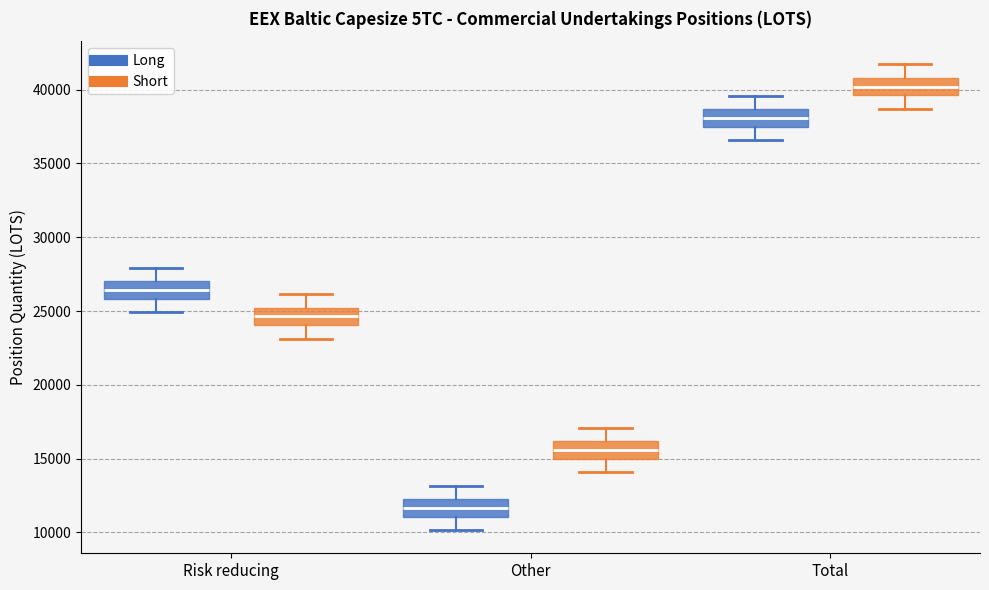

Reading left to right, read every box against the y-axis: the position of its median line, the range the box covers, and the ends of its whiskers. The values are not printed on the chart, so give them approximately, as read against the axis.

Risk reducing (Long): median 26500, box 26000 to 27000, whiskers 25000 to 28000
Risk reducing (Short): median 24500, box 24000 to 25000, whiskers 23000 to 26000
Other (Long): median 11500, box 11000 to 12500, whiskers 10000 to 13000
Other (Short): median 15500, box 15000 to 16000, whiskers 14000 to 17000
Total (Long): median 38000, box 37500 to 38500, whiskers 36500 to 39500
Total (Short): median 40000, box 39500 to 41000, whiskers 38500 to 41500